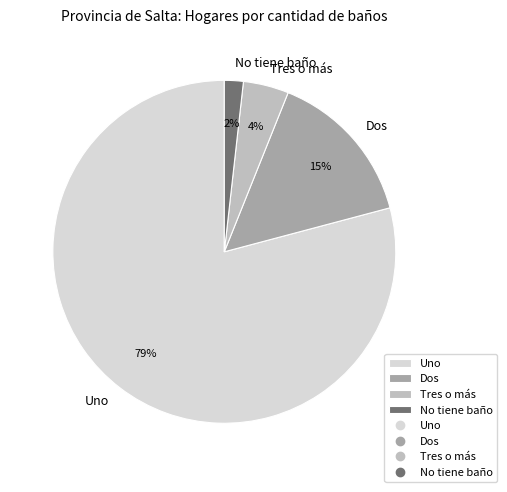

Which category has the biggest portion of the pie?

Uno